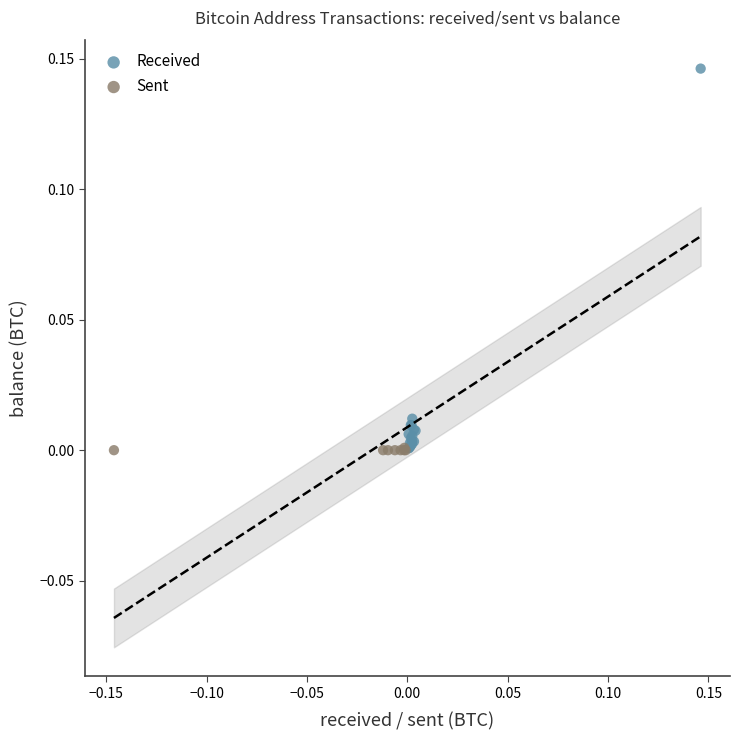

Which series has the largest Y range (max minus min)?

Received